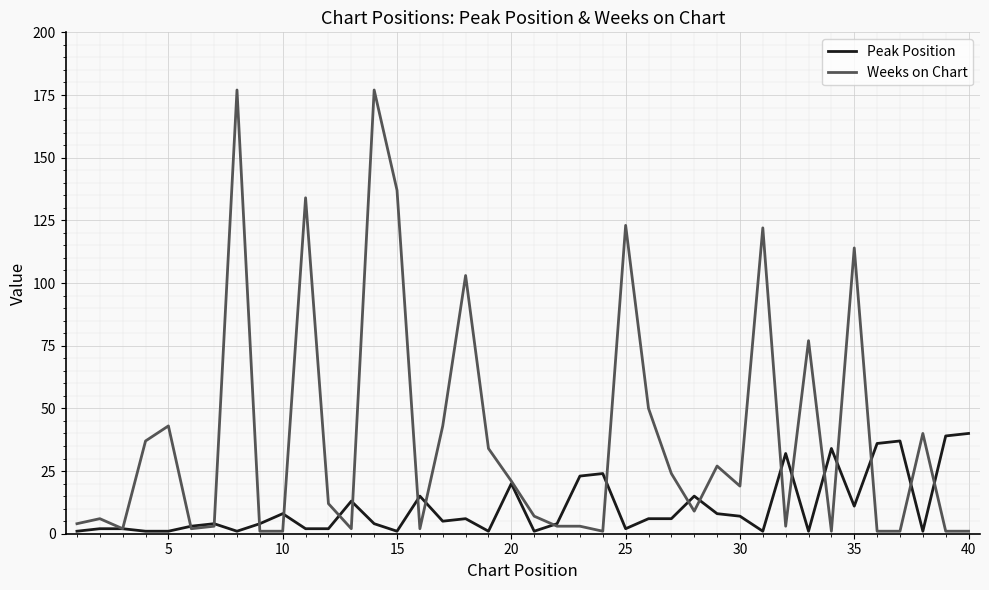

What is the minimum value shown in the chart?

1